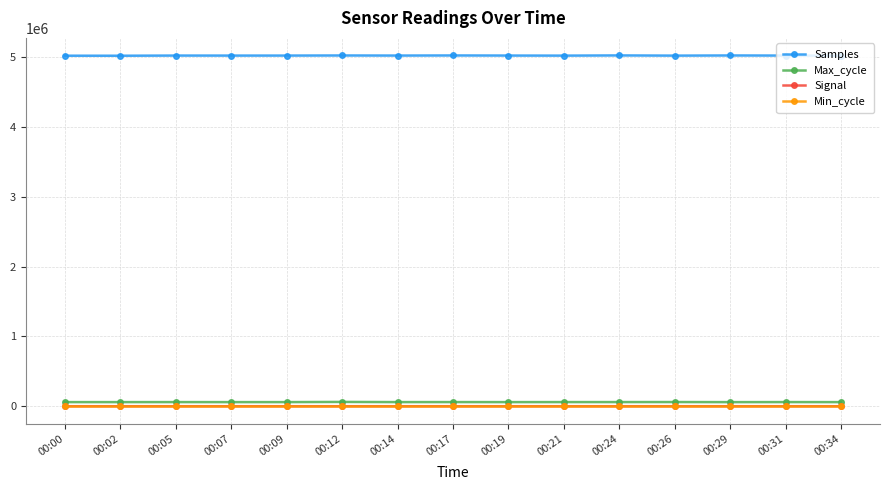

True or false: Samples and Signal cross at least once.

False